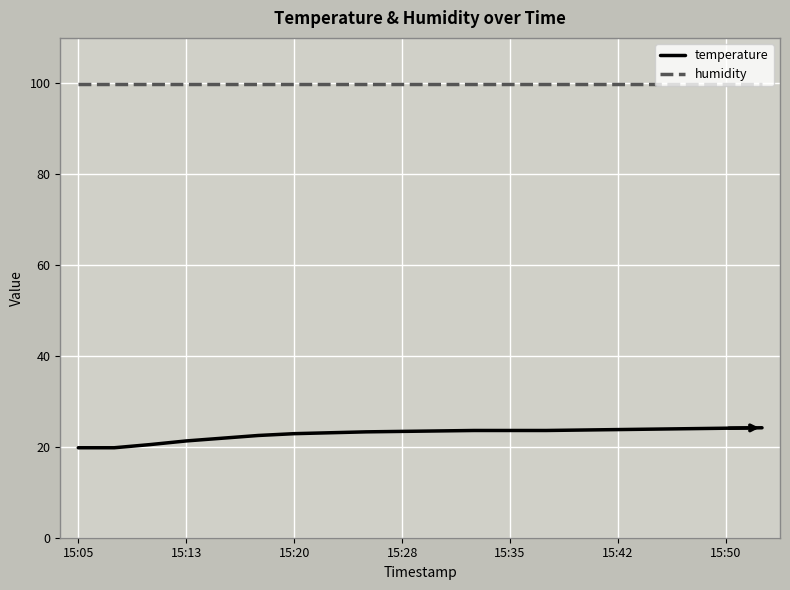

Rank the series by their maximum value, from highest to lowest.

humidity, temperature